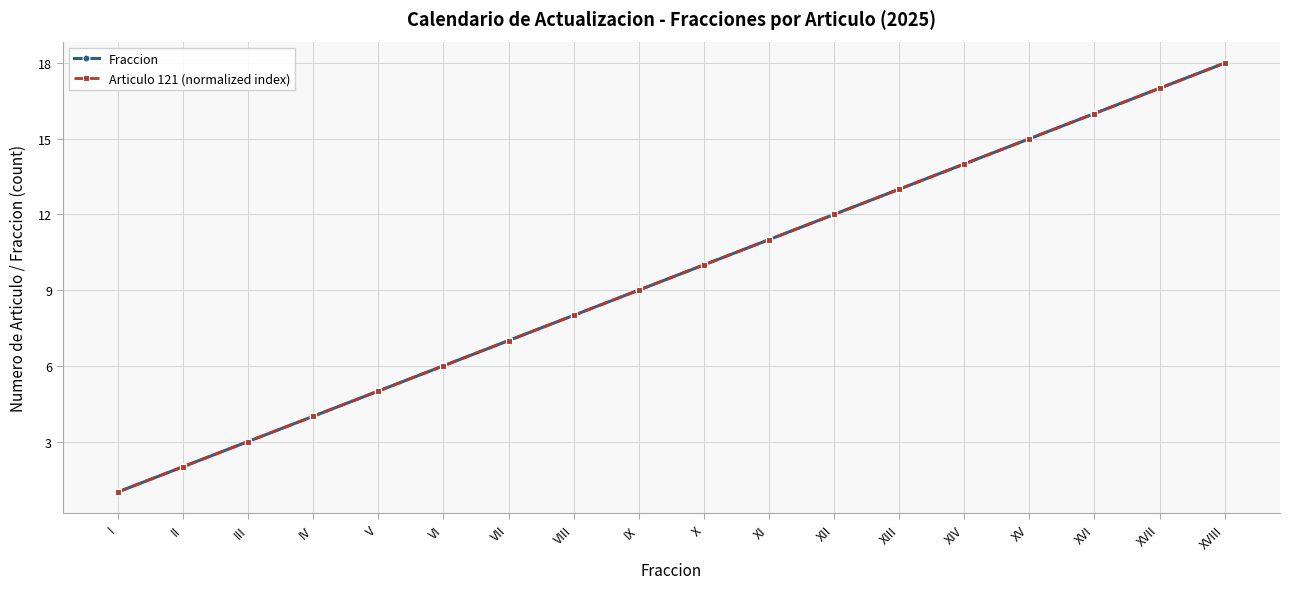

List the labels in order of Fraccion value, smallest first.

I, II, III, IV, V, VI, VII, VIII, IX, X, XI, XII, XIII, XIV, XV, XVI, XVII, XVIII